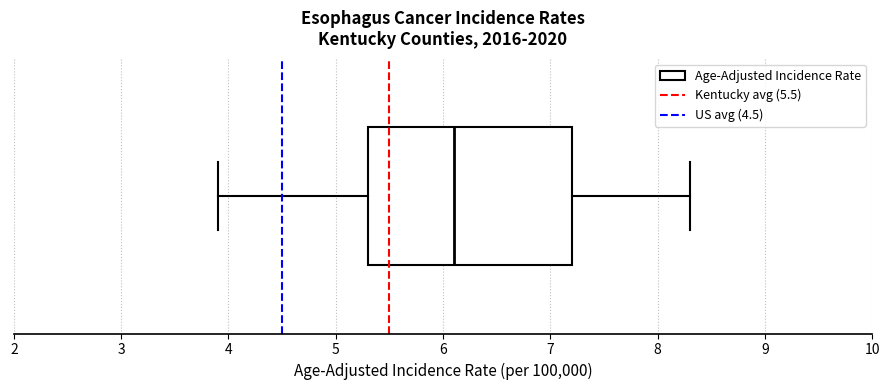

Transcribe this box plot: give where the median line is, the range the box spans, and where the two whiskers end, as read against the x-axis. The values are not printed on the chart, so give them approximately, as read against the axis.

median 6.1, box 5.3 to 7.2, whiskers 3.9 to 8.3